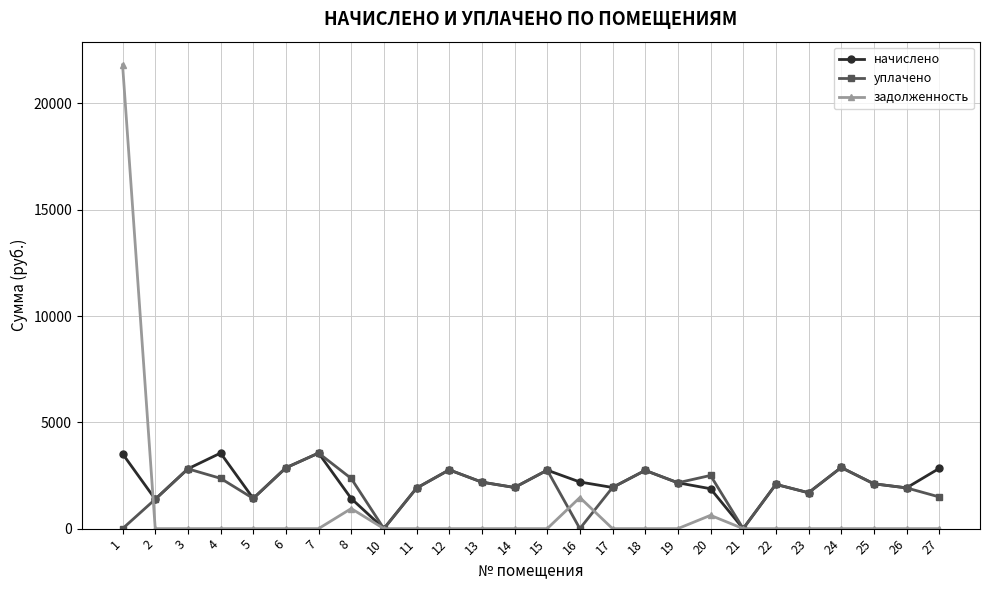

What is the highest value of the уплачено series?

3554.3